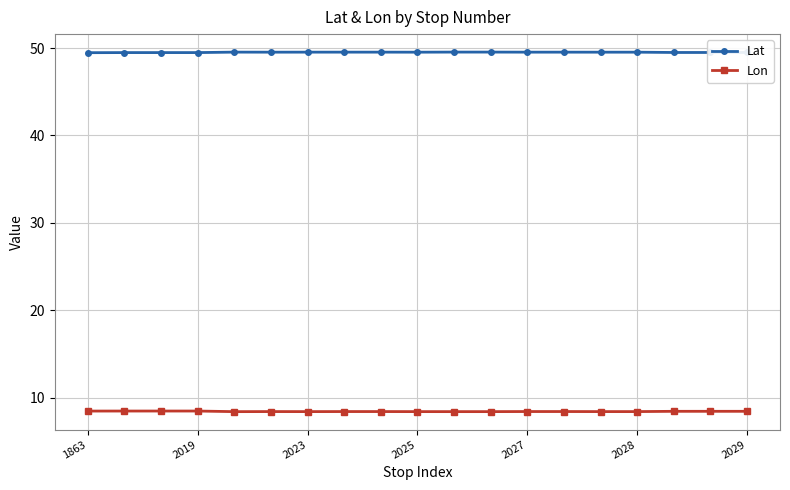

What are all the series names shown in the legend?

Lat, Lon